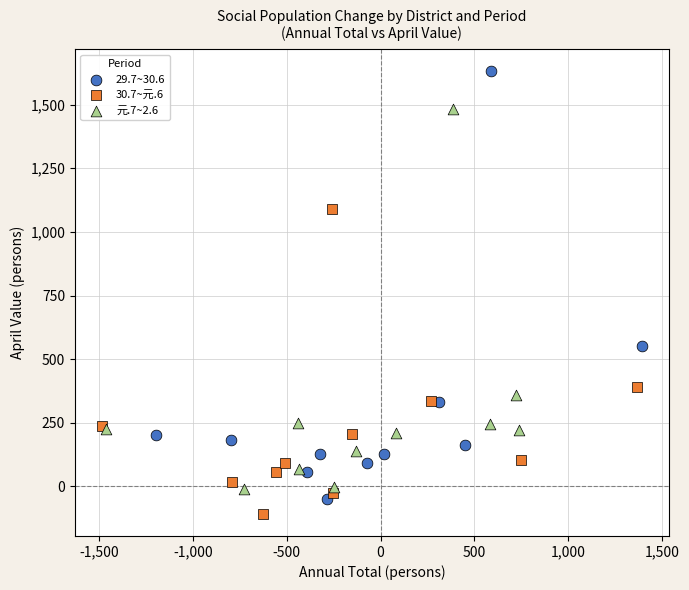

Which series reaches the maximum Y coordinate?

29.7~30.6